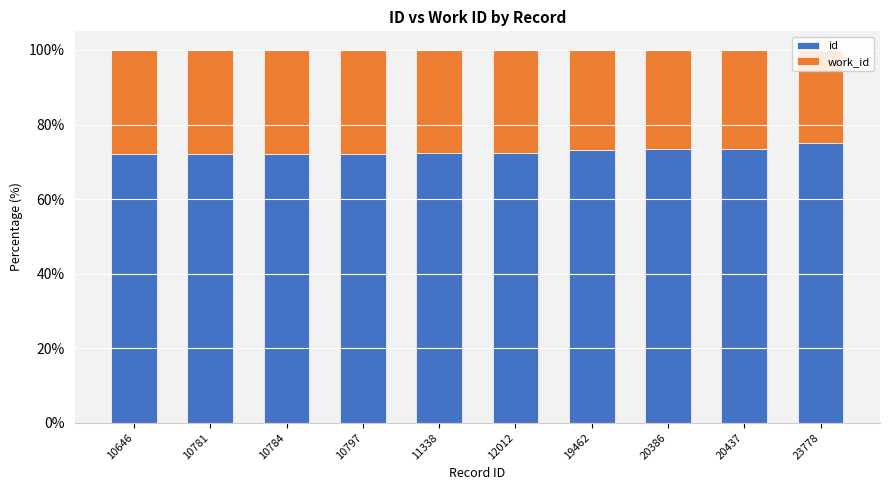

What is the sum of the id values at 12012 and 10781?

144.6